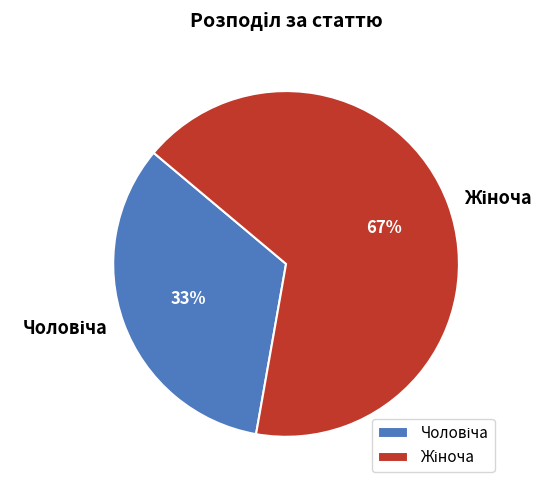

How many slices are in this pie chart?

2